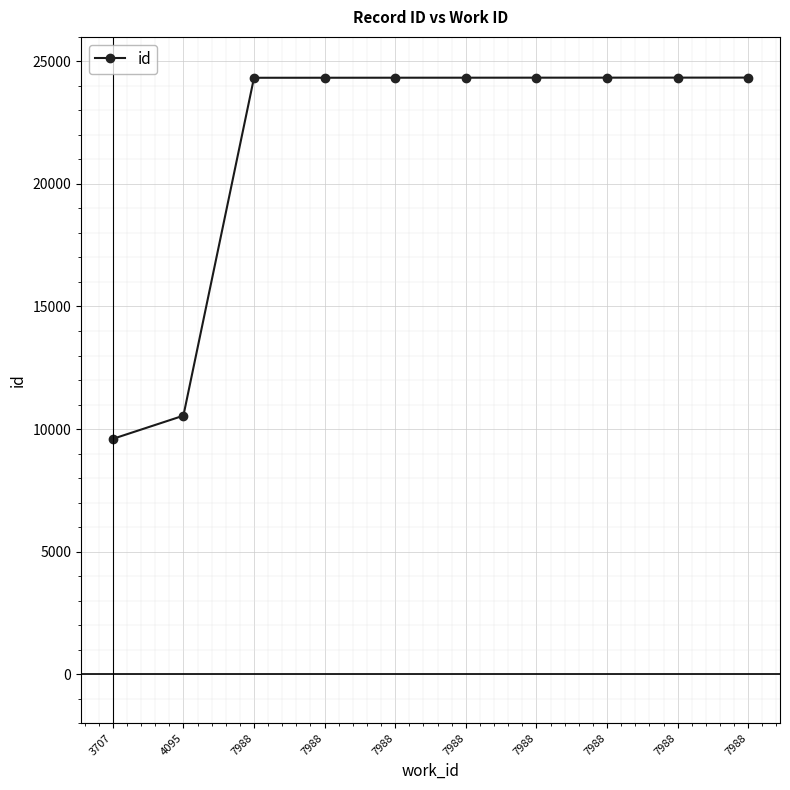

How many distinct data groups are displayed?

1